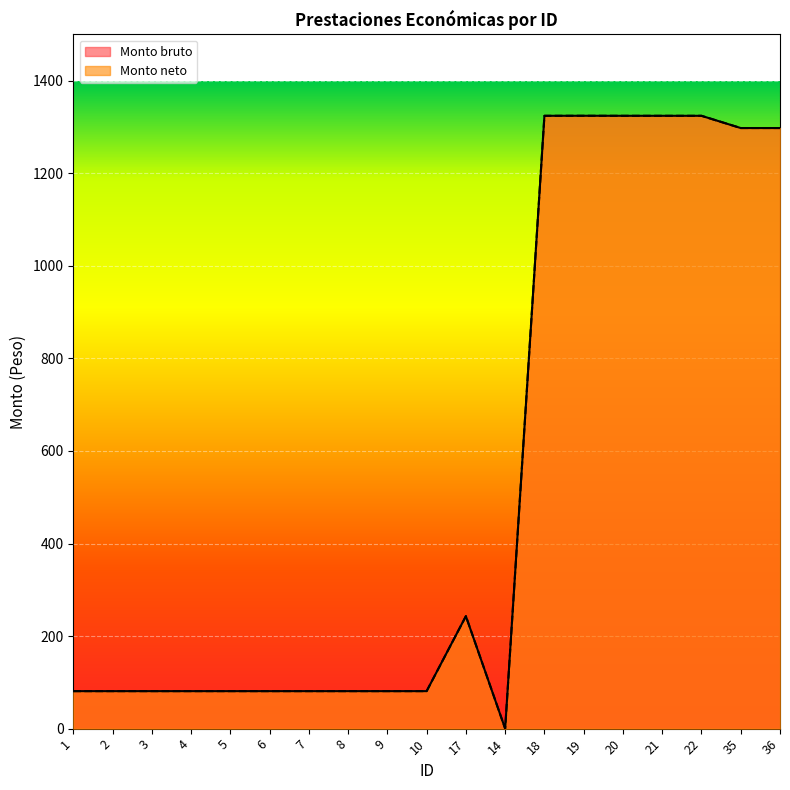

List the labels in order of Monto bruto value, smallest first.

14, 1, 2, 3, 4, 5, 6, 7, 8, 9, 10, 17, 35, 36, 18, 20, 21, 22, 19